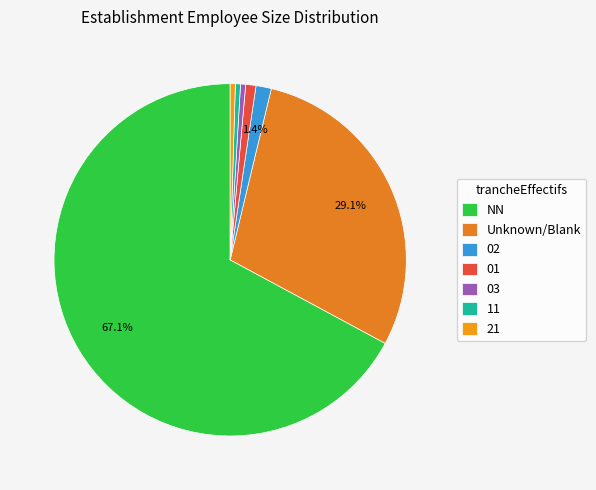

Does NN represent more than half of the total?

Yes